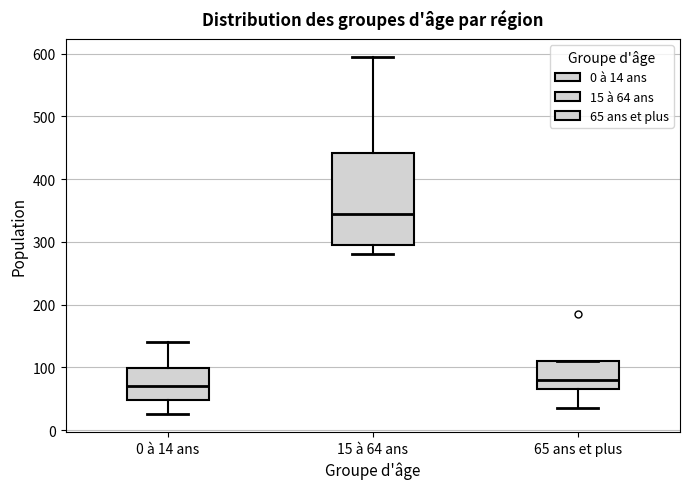

Reading left to right, transcribe this box plot: for each box, give where its median line is, the range the box spans, and where its two whiskers end, as read against the y-axis. The values are not printed on the chart, so give them approximately, as read against the axis.

0 à 14 ans: median 70, box 50 to 100, whiskers 30 to 140
15 à 64 ans: median 350, box 300 to 440, whiskers 280 to 600
65 ans et plus: median 80, box 70 to 110, whiskers 40 to 110